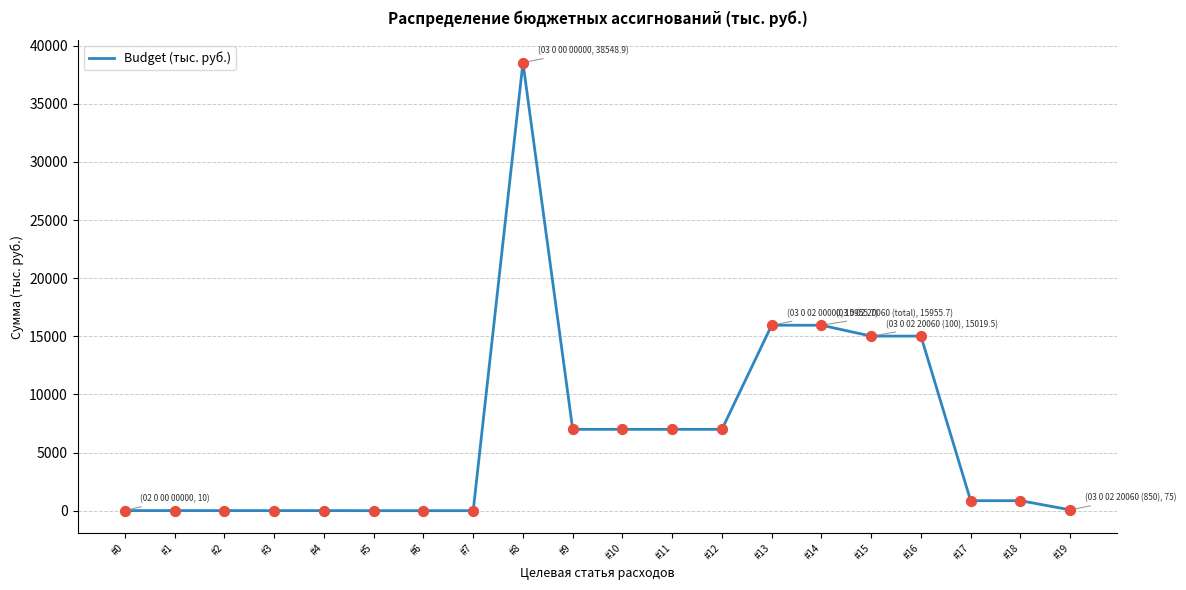

What is the change in value from #5 to #15?

+15016.5